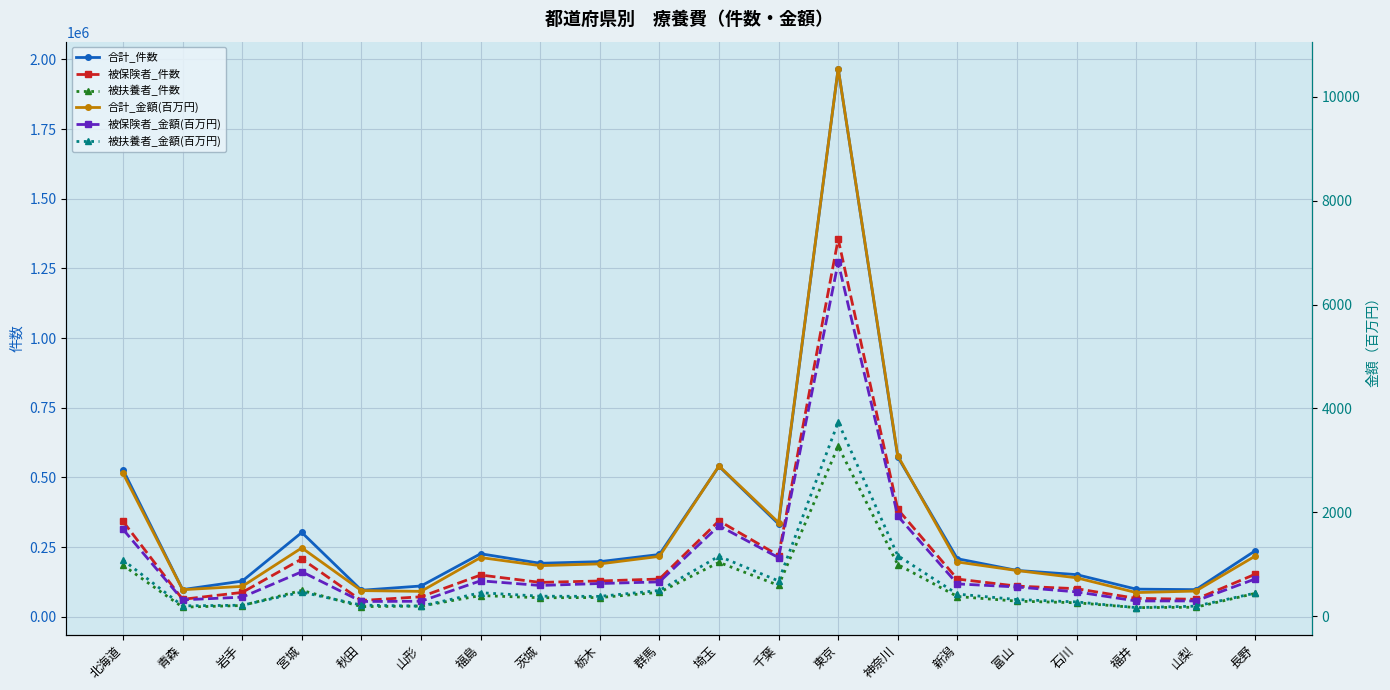

True or false: 被扶養者_金額(百万円) has more than 0 interior local peaks.

True